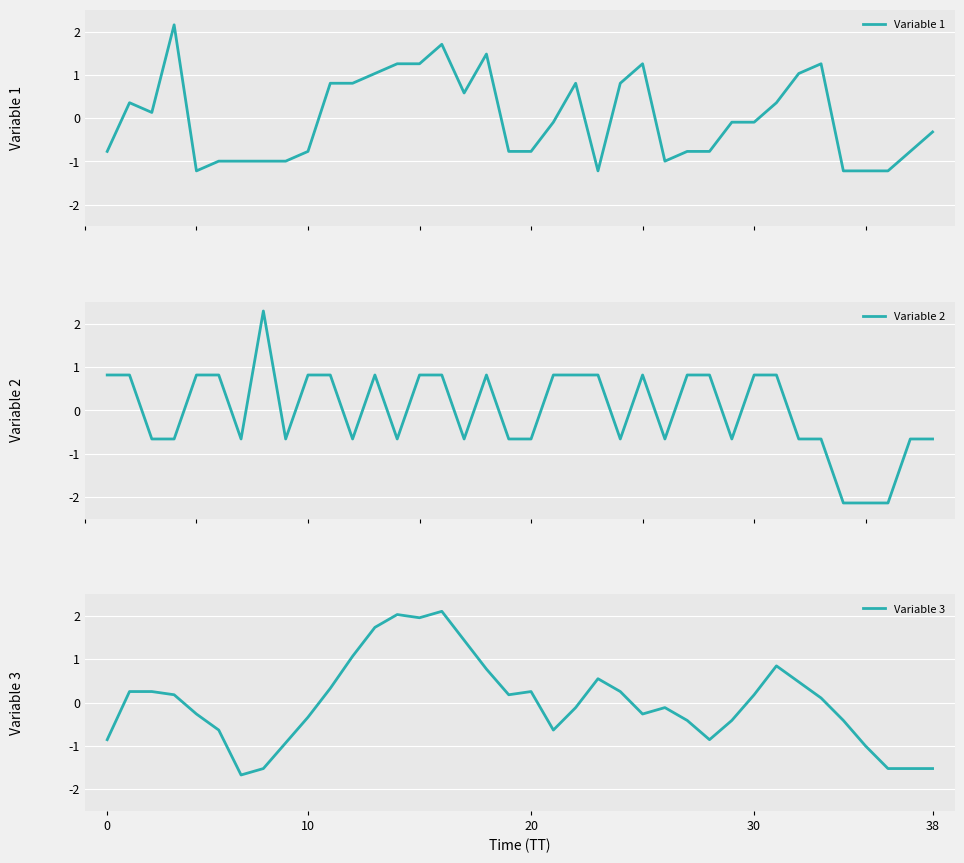

What is the minimum value for Variable 1?

-1.2